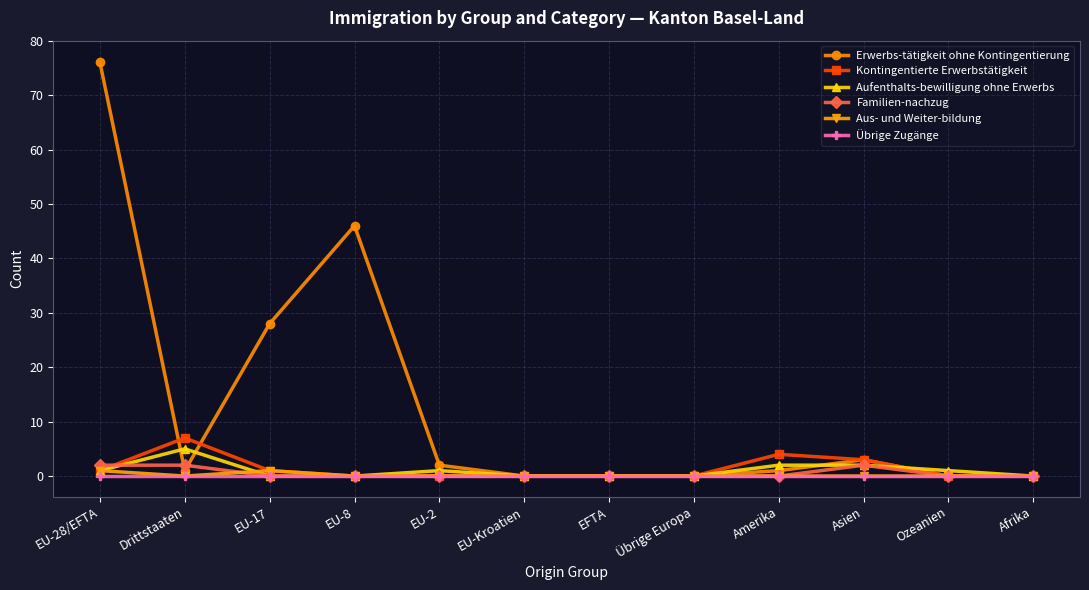

True or false: Familien-nachzug has a value of 0 at EFTA.

True